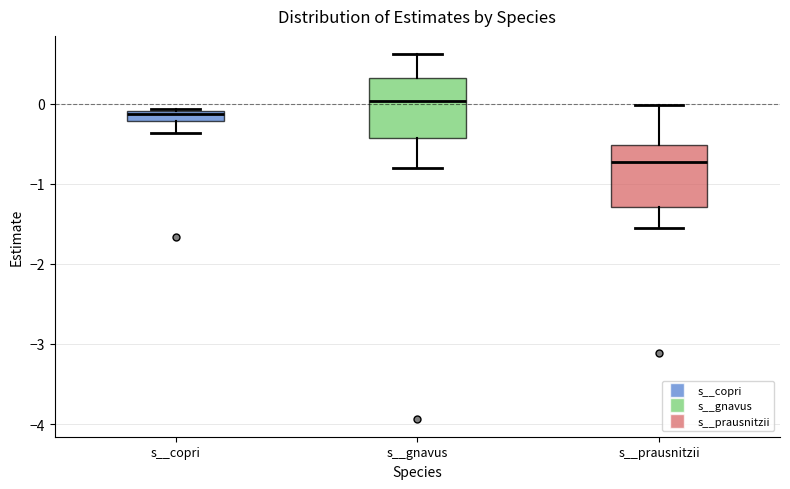

Where is the lower edge of the box for s__gnavus on the y-axis? The values are not printed on the chart, so give them approximately, as read against the axis.

-0.4